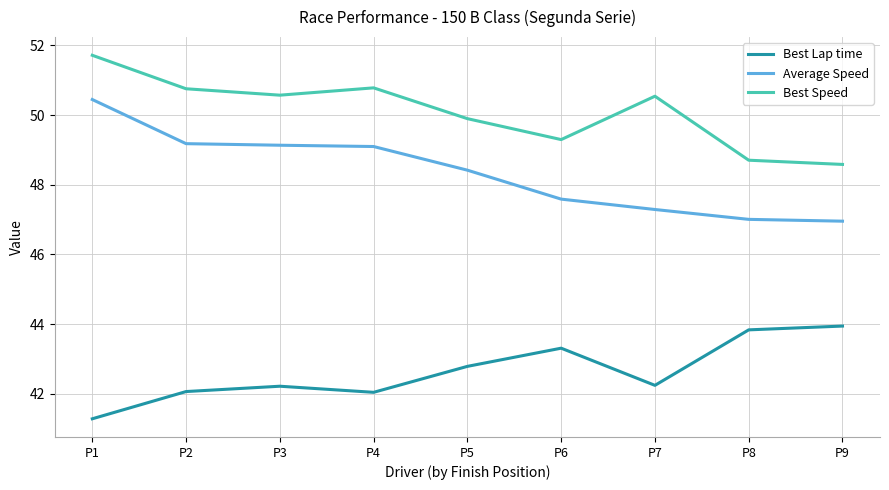

What is the sum of the Best Lap time values at P9 and P2?

86.0